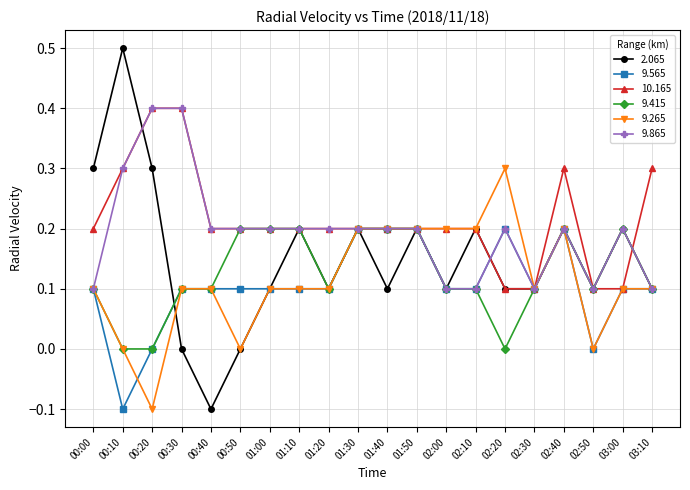

Which series has the largest range (max minus min)?

2.065